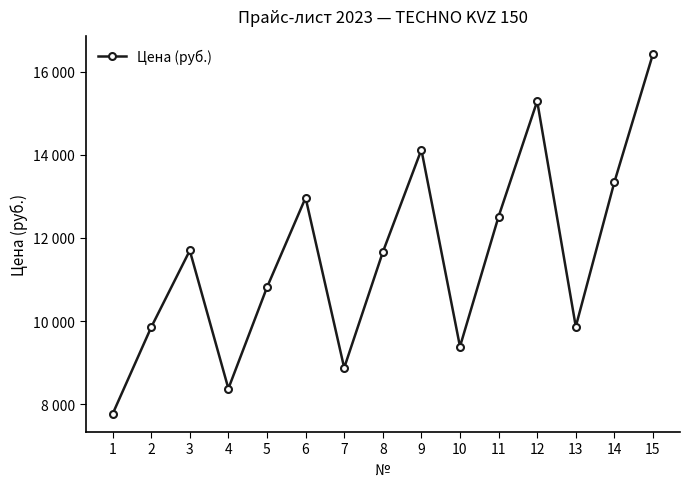

Is this an area chart (filled region under the line)?

No